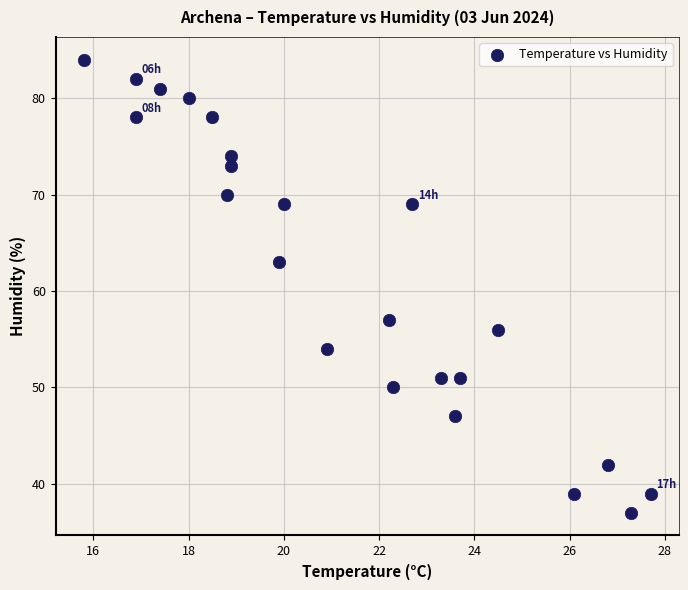

What is the range of Y values (max minus min)?

47